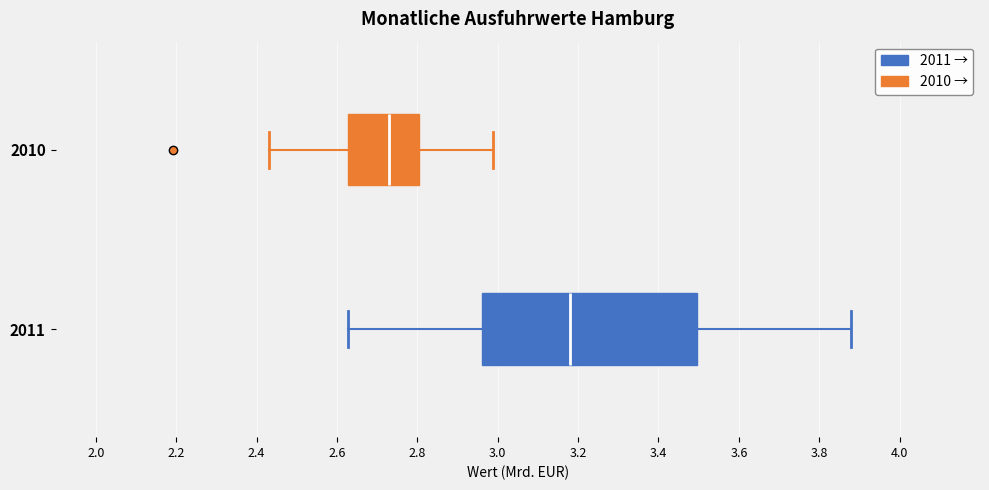

Reading bottom to top, transcribe this box plot: for each box, give where its median line is, the range the box spans, and where its two whiskers end, as read against the x-axis. The values are not printed on the chart, so give them approximately, as read against the axis.

2011: median 3.18, box 2.96 to 3.50, whiskers 2.62 to 3.88
2010: median 2.72, box 2.62 to 2.80, whiskers 2.44 to 2.98